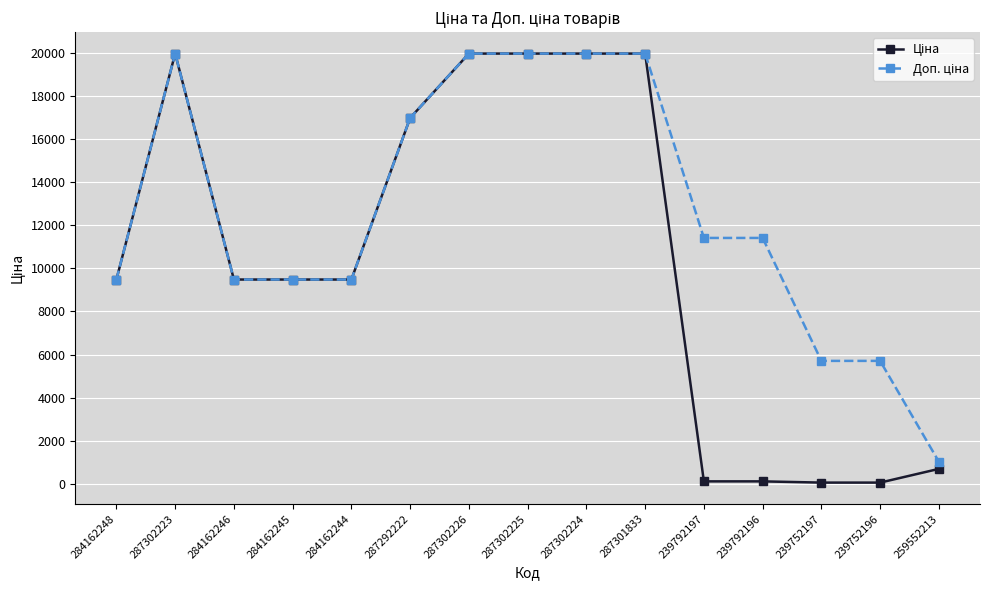

At how many categories does at least one series exceed 13724?

6